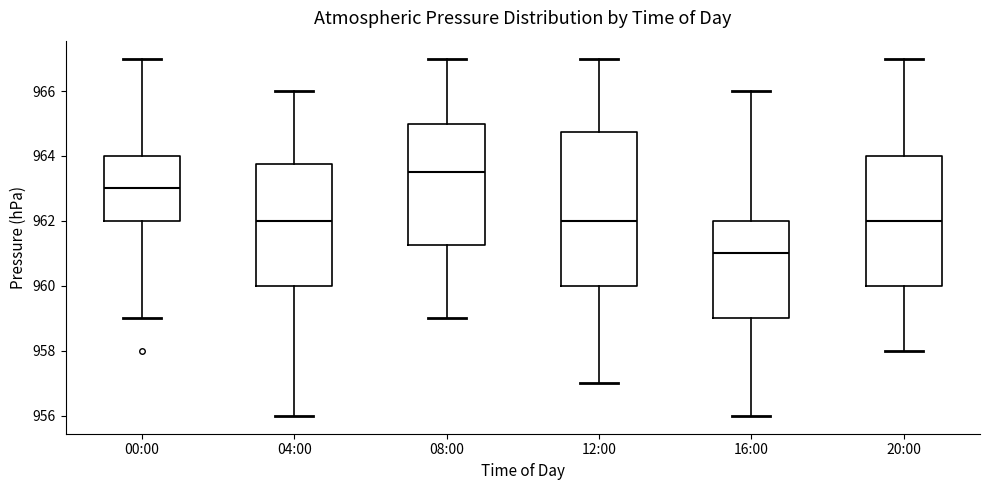

Where does the median line of the box for 20:00 sit on the y-axis? The values are not printed on the chart, so give them approximately, as read against the axis.

962.0